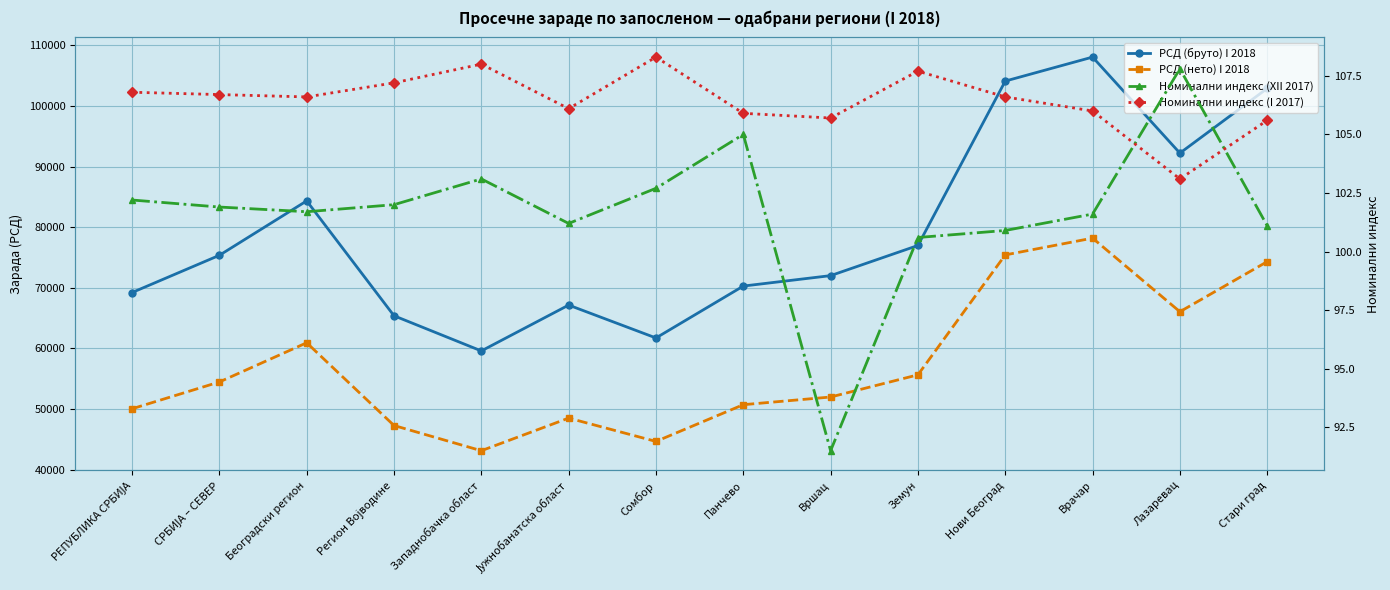

How many series are shown in this chart?

4